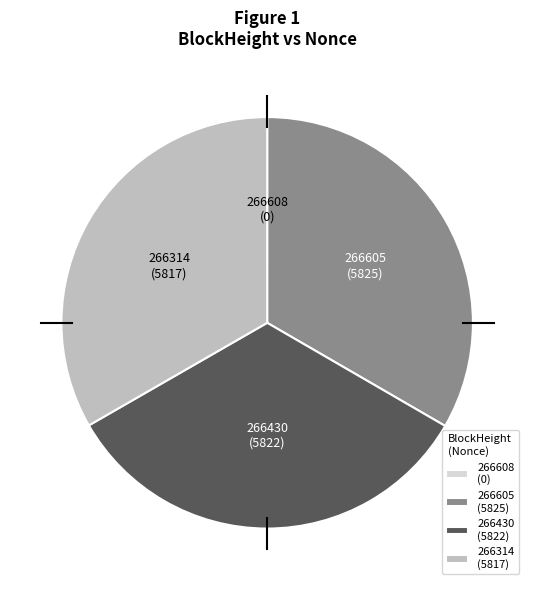

True or false: 266314 (5817) accounts for 33% of the total.

True